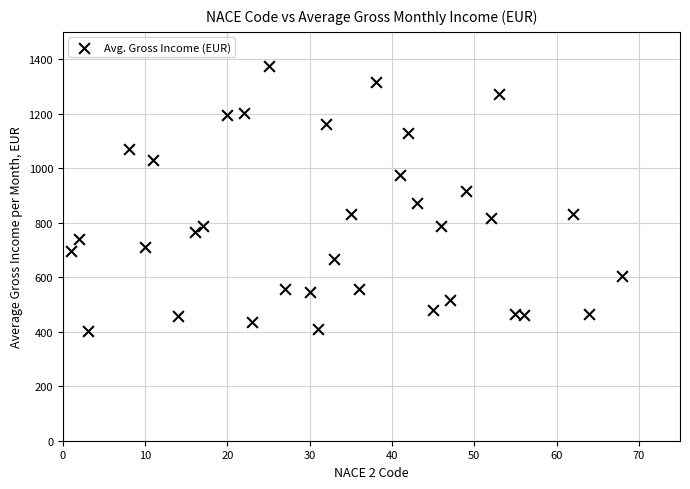

What is the range of Y values (max minus min)?

970.3